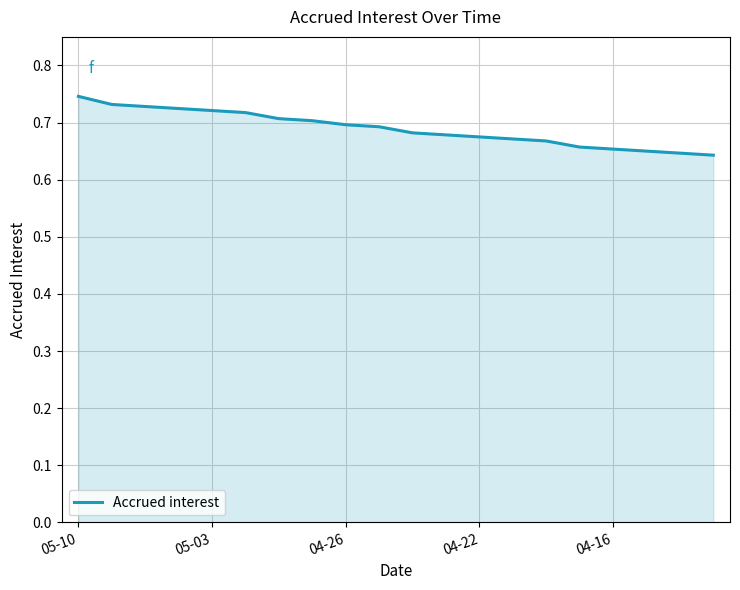

True or false: there are more than 1 points higher than both neighbors.

False